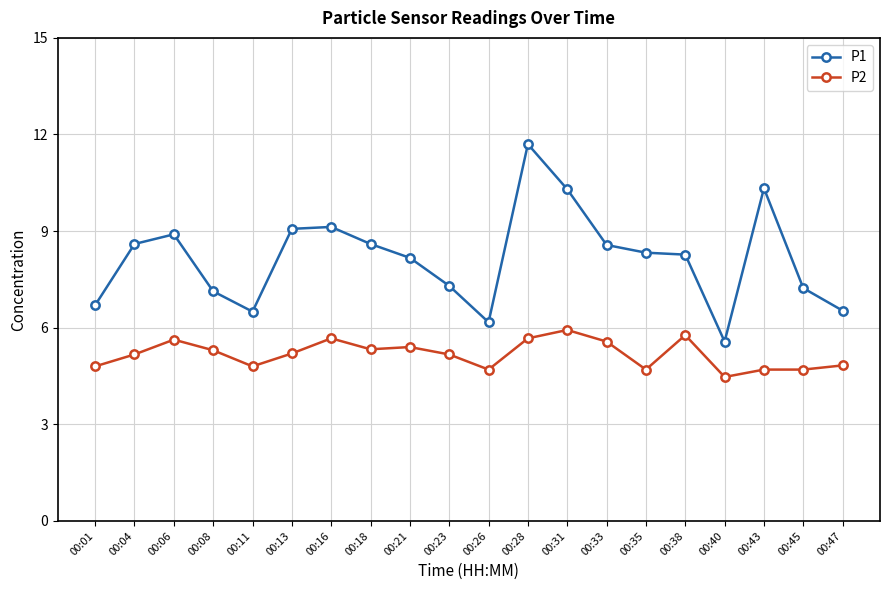

True or false: P2 and P1 cross at least once.

False